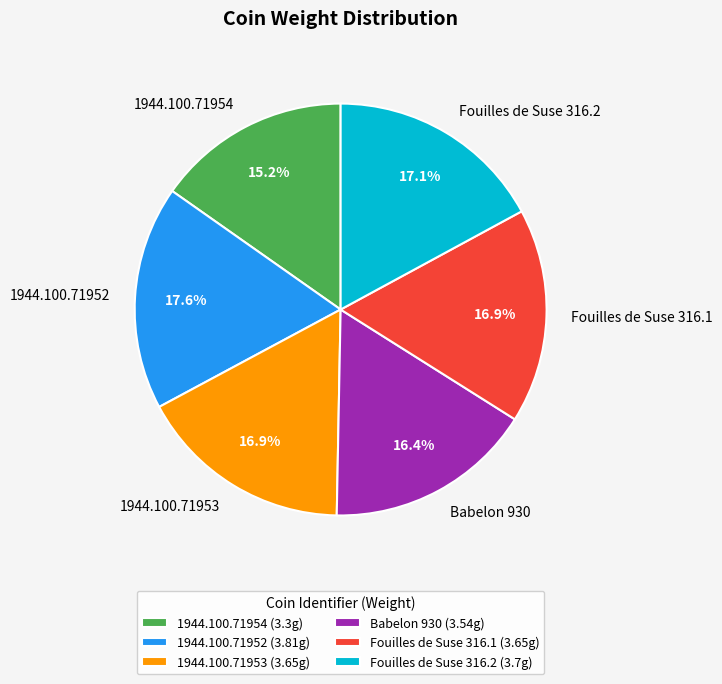

To the nearest percent, what percentage of the pie is 1944.100.71953?

17%